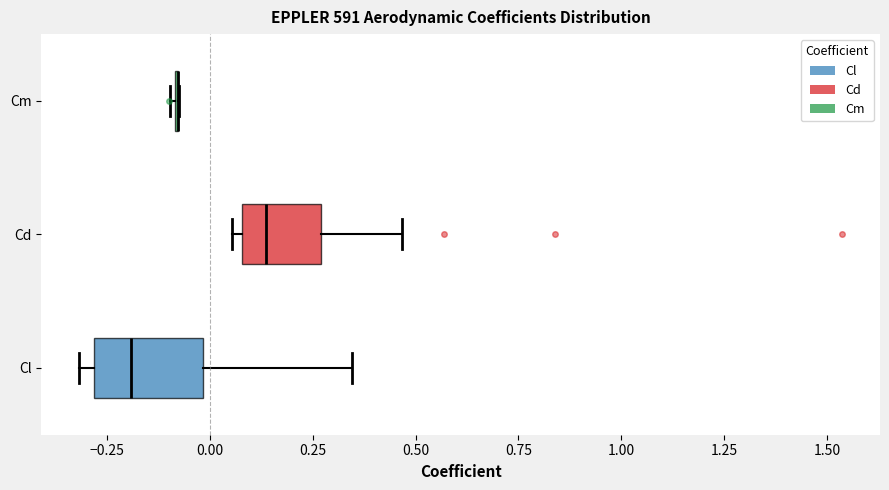

Comparing the boxes themselves (not the whiskers), which one is the widest?

Cl